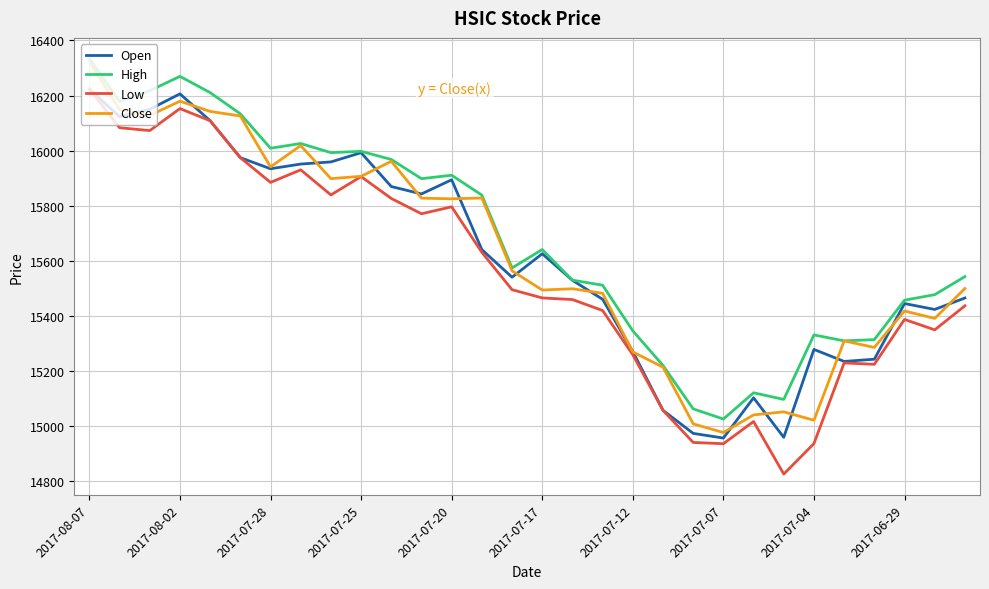

How many values in the Low series exceed 15495?

15